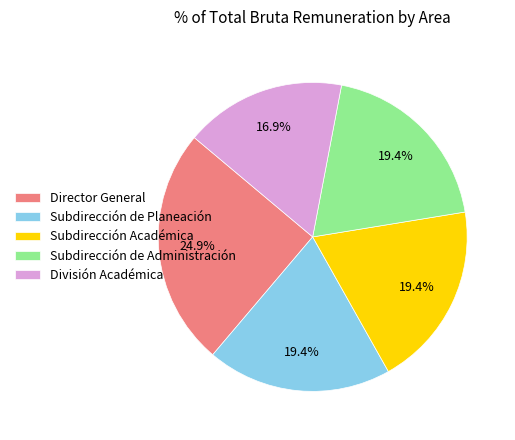

Which slice is the smallest?

División Académica